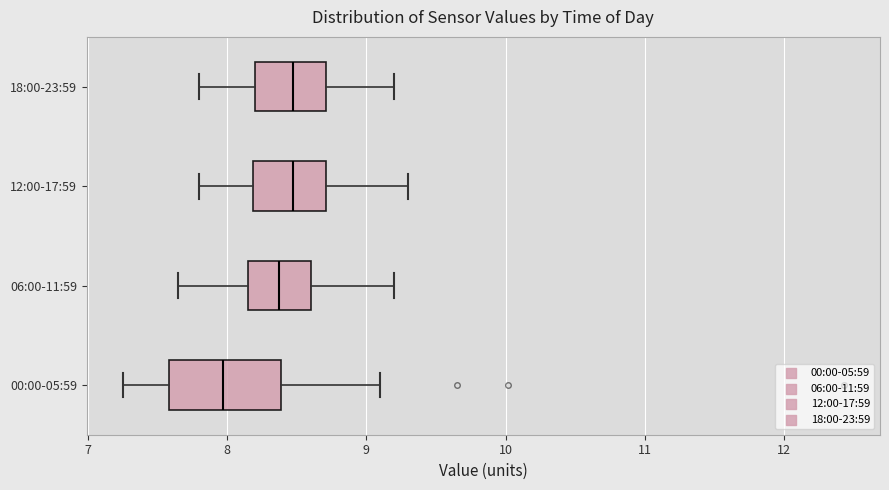

Which box has the furthest to the left median line?

00:00-05:59